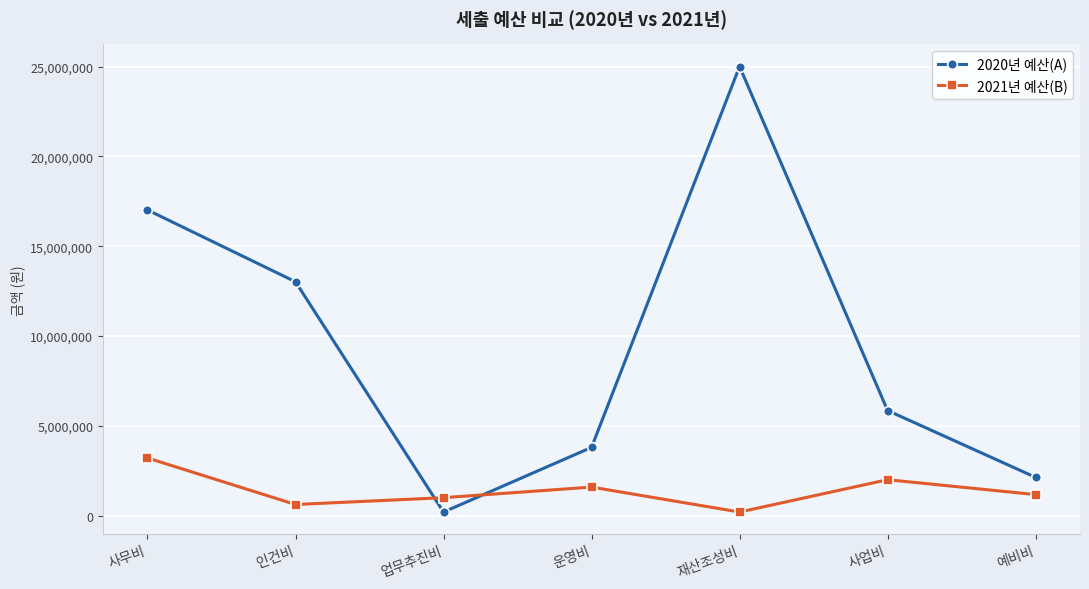

What is the total value across all series at 예비비?

3302306